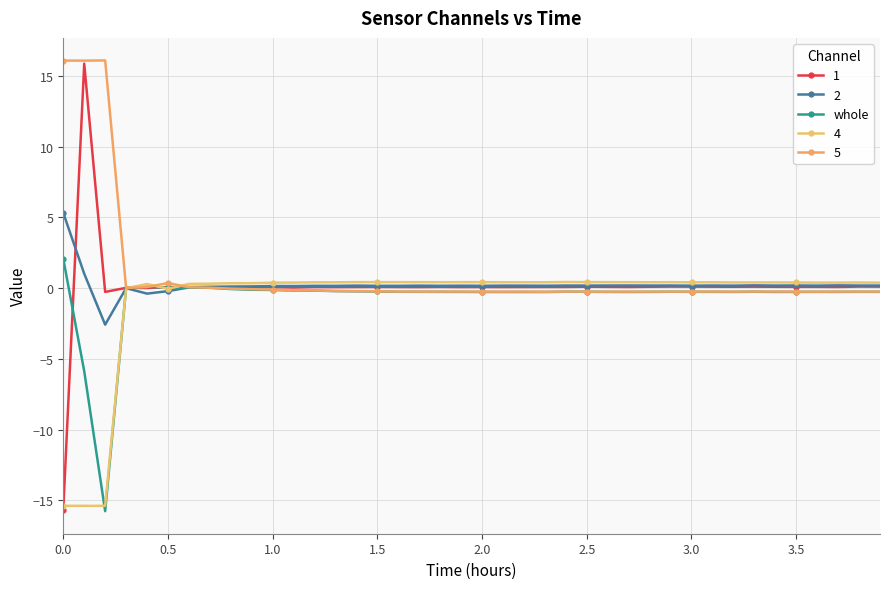

How many lines are shown in the chart?

5